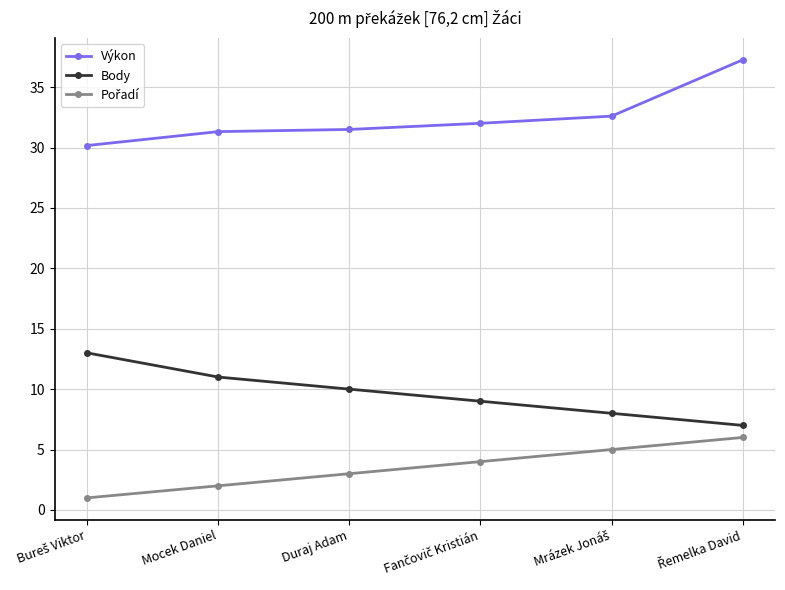

Which series has the largest total across all categories?

Výkon